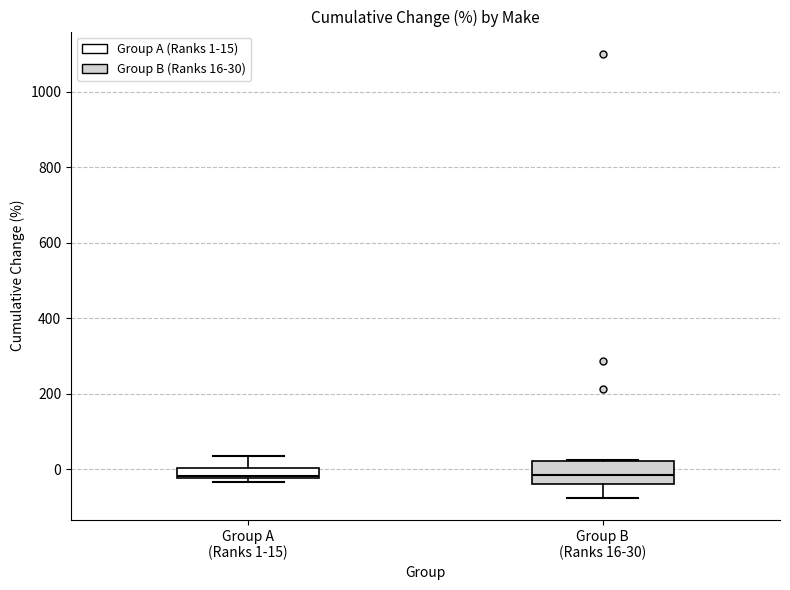

Comparing the boxes themselves (not the whiskers), which one is the tallest?

Group B (Ranks 16-30)